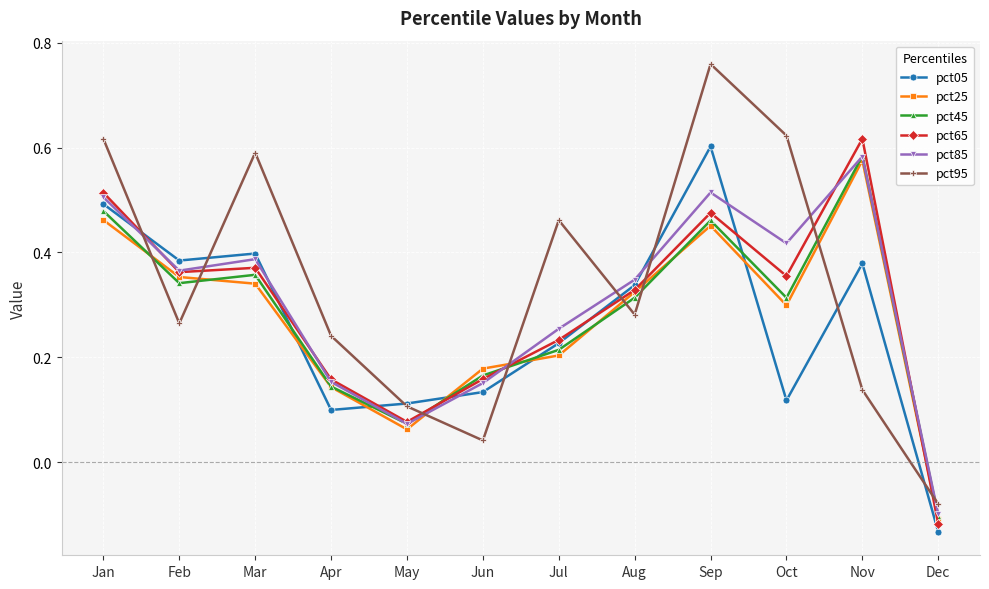

At which label does pct95 first exceed 0?

Jan